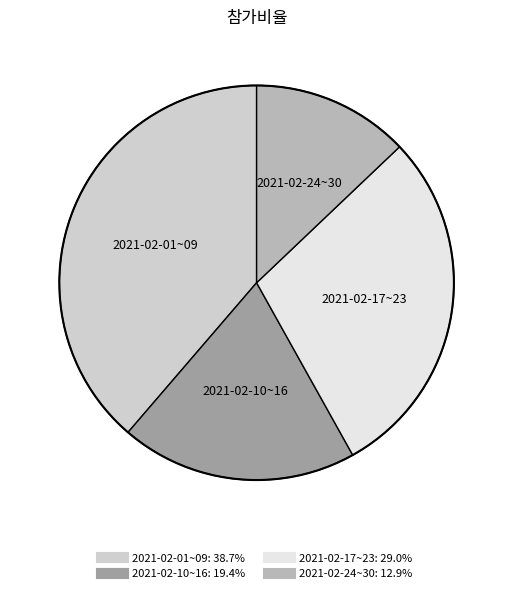

Is there any slice that represents more than half of the pie?

No